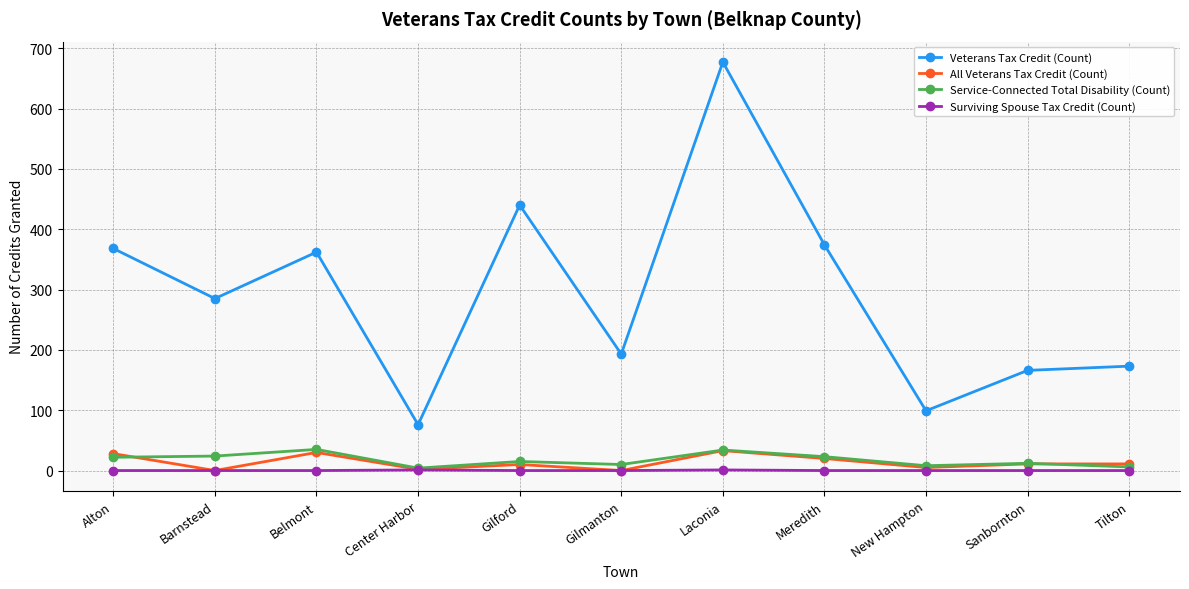

At which category is the sum across all series the highest?

Laconia